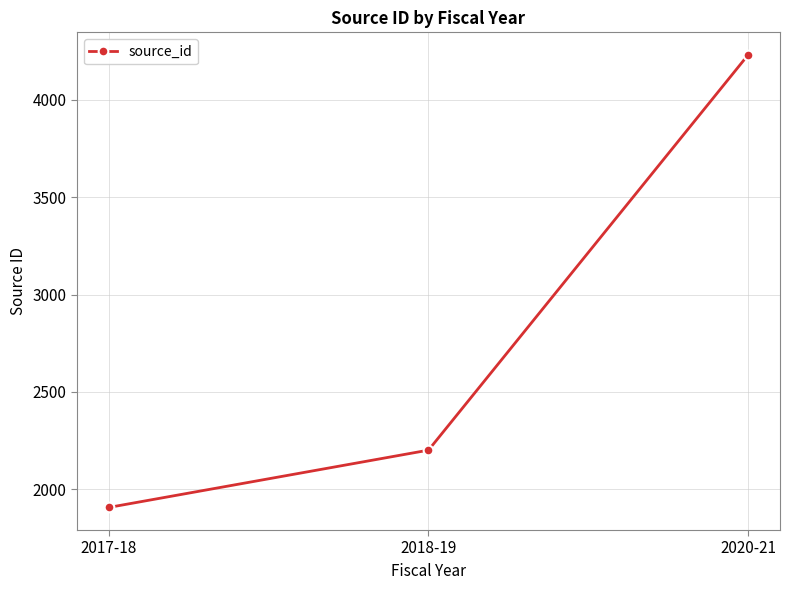

How many data points does each series have?

3